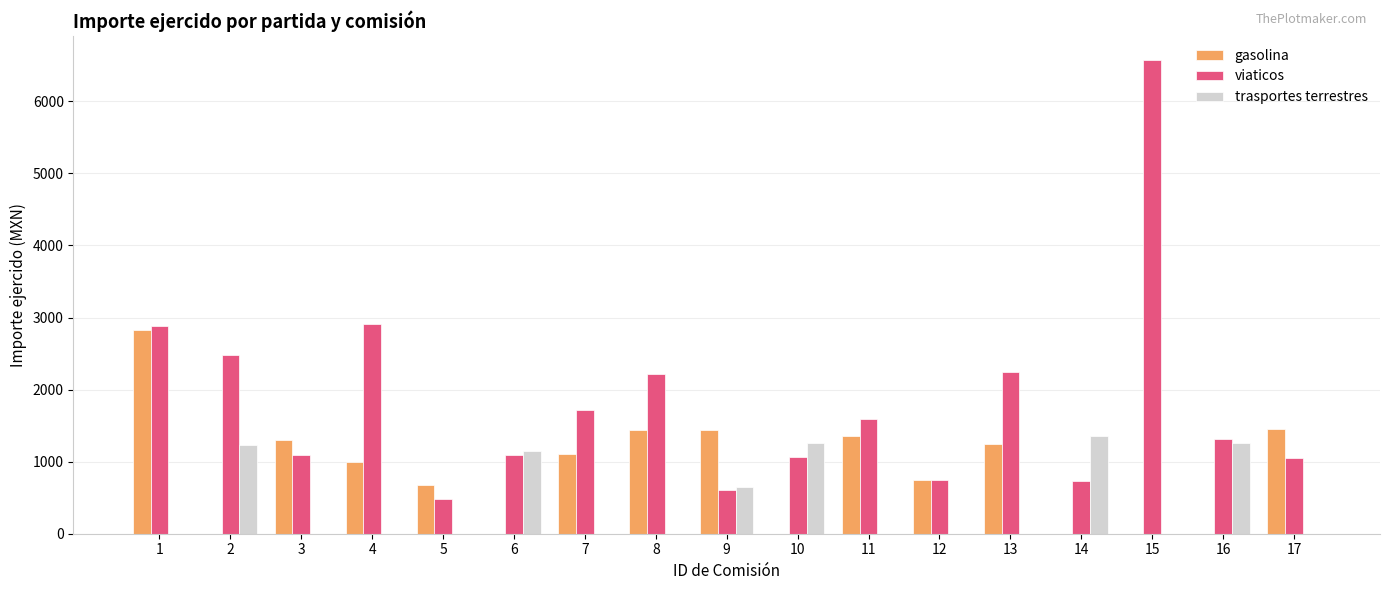

Where does the viaticos series first go above 1311?

1